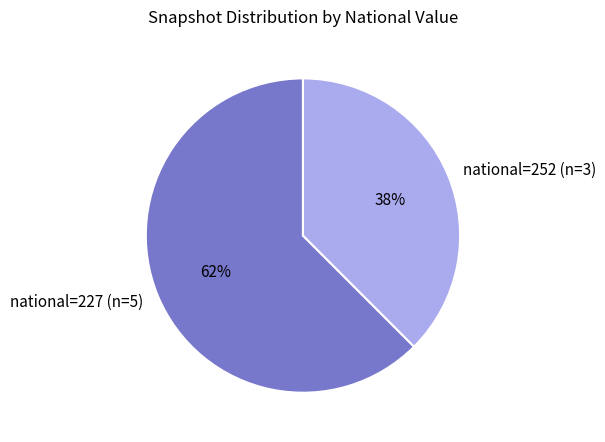

How many slices are in this pie chart?

2